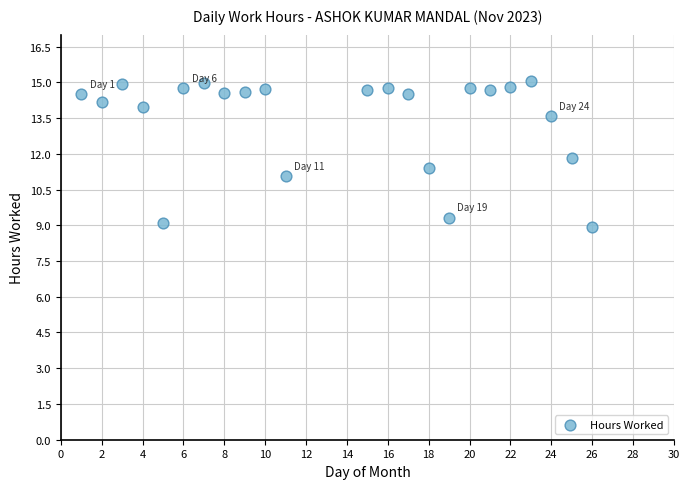

What is the range of Y values (max minus min)?

6.1